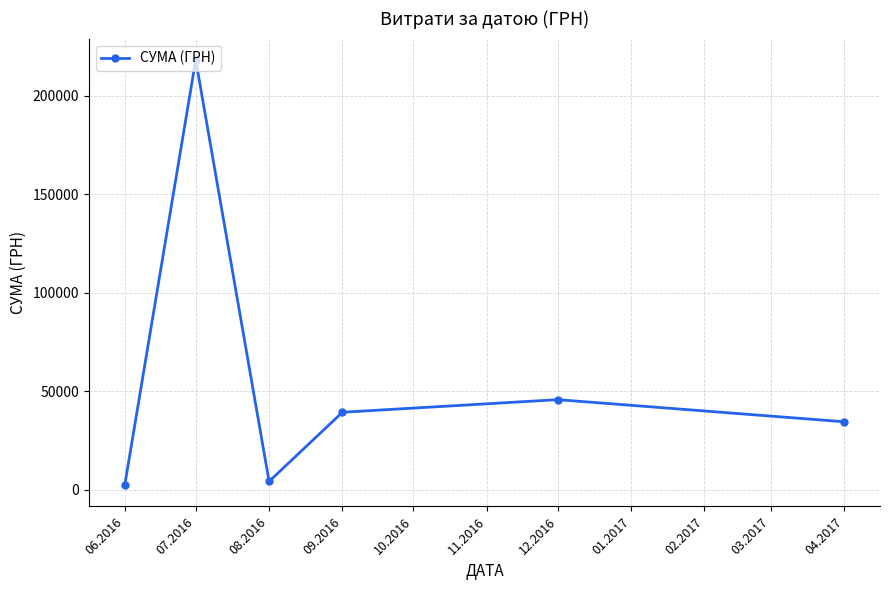

The chart shows a value of 336722.3 at 07.2016. True or false?

False